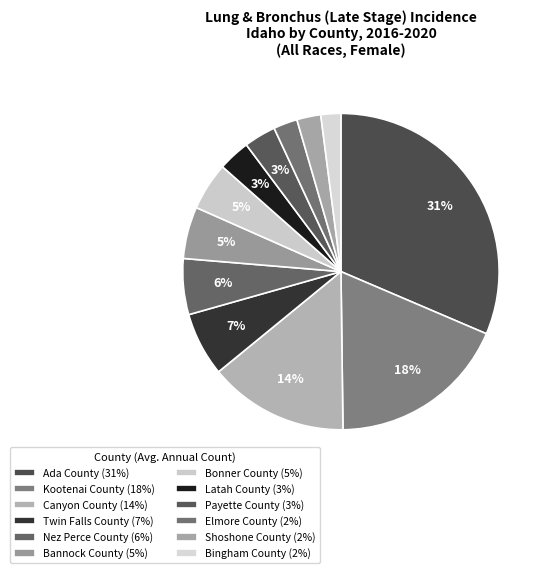

Which has a higher value, Payette County or Bingham County?

Payette County